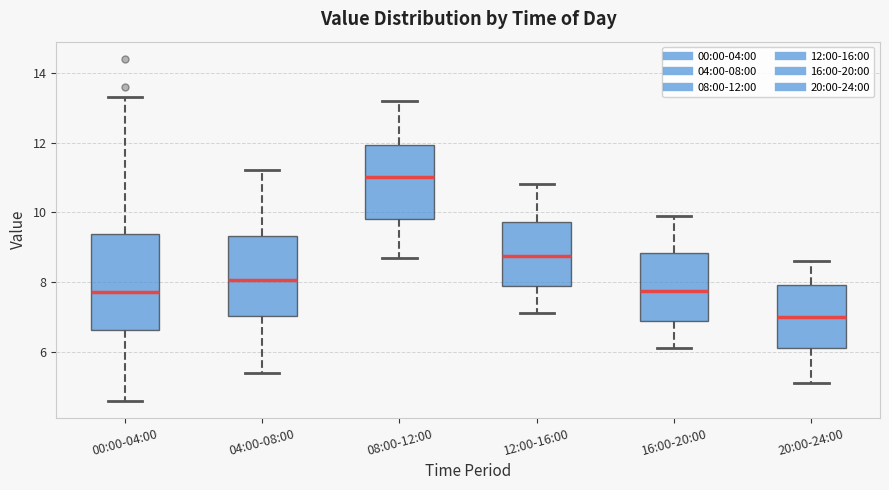

Where does the median line of the box for 08:00-12:00 sit on the y-axis? The values are not printed on the chart, so give them approximately, as read against the axis.

11.0